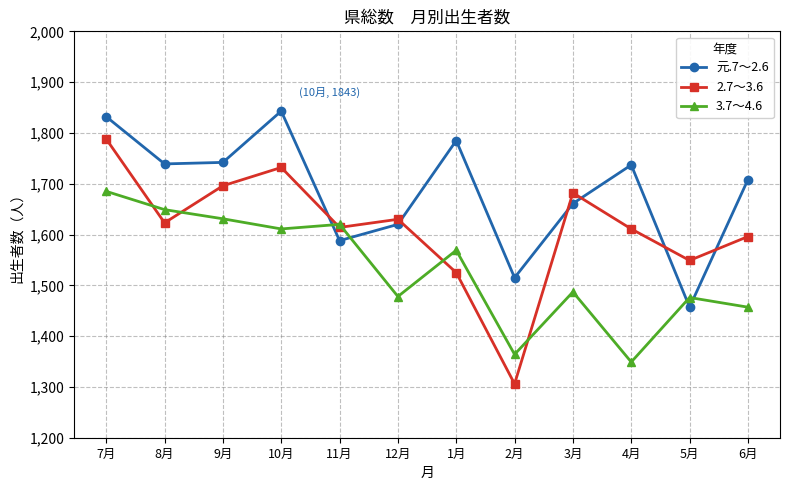

What value does the 3.7～4.6 series have at 5月, to the nearest 5?

1475